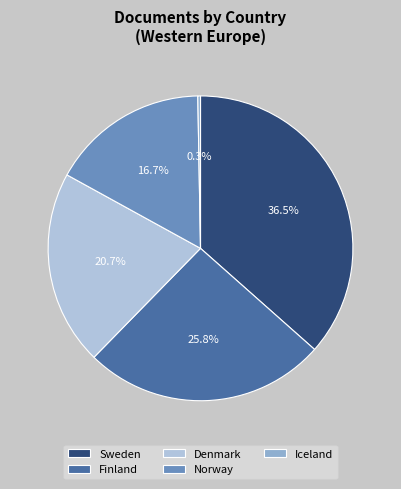

To the nearest percent, what is the difference between the largest and smallest slice percentages?

36%